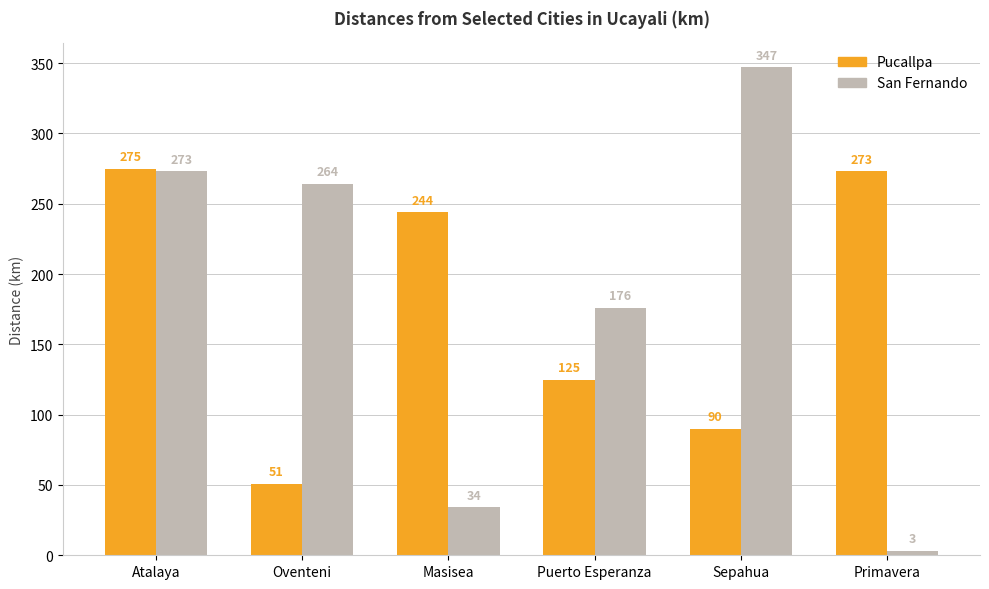

What is the highest value of the Pucallpa series?

275